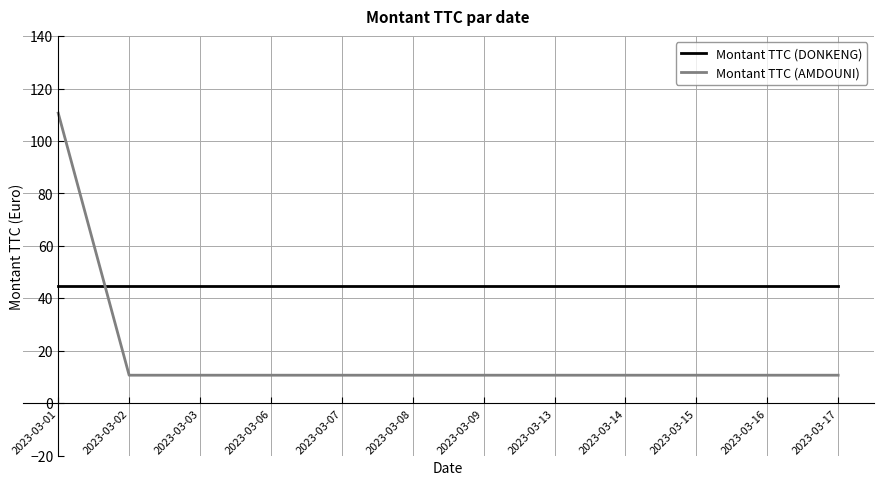

What is the highest value of the Montant TTC (AMDOUNI) series?

110.7